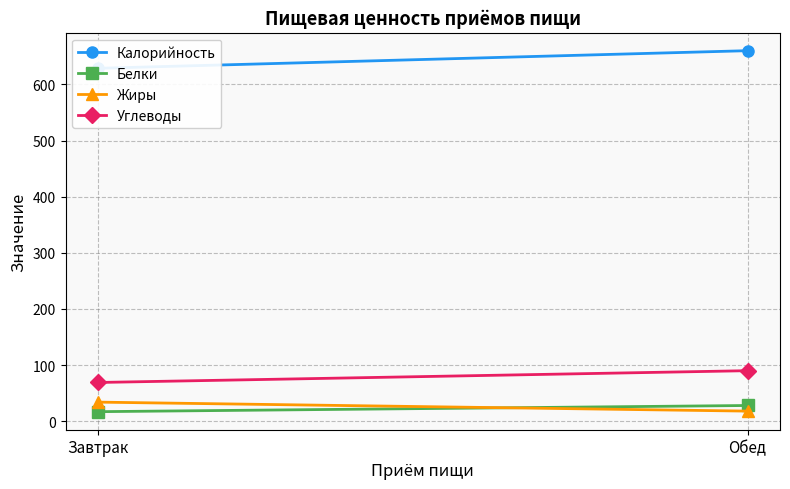

Which series has the widest spread of values?

Калорийность